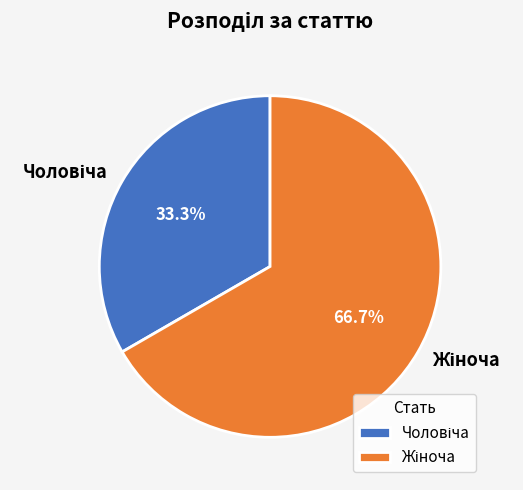

How many slices are in this pie chart?

2